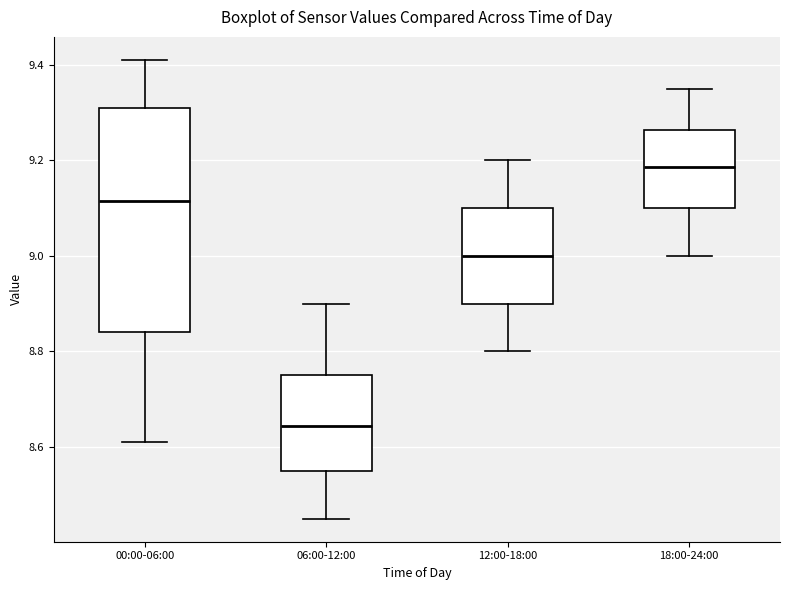

Reading left to right, transcribe this box plot: for each box, give where its median line is, the range the box spans, and where its two whiskers end, as read against the y-axis. The values are not printed on the chart, so give them approximately, as read against the axis.

00:00-06:00: median 9.12, box 8.84 to 9.32, whiskers 8.62 to 9.42
06:00-12:00: median 8.64, box 8.56 to 8.76, whiskers 8.46 to 8.90
12:00-18:00: median 9.00, box 8.90 to 9.10, whiskers 8.80 to 9.20
18:00-24:00: median 9.18, box 9.10 to 9.26, whiskers 9.00 to 9.36